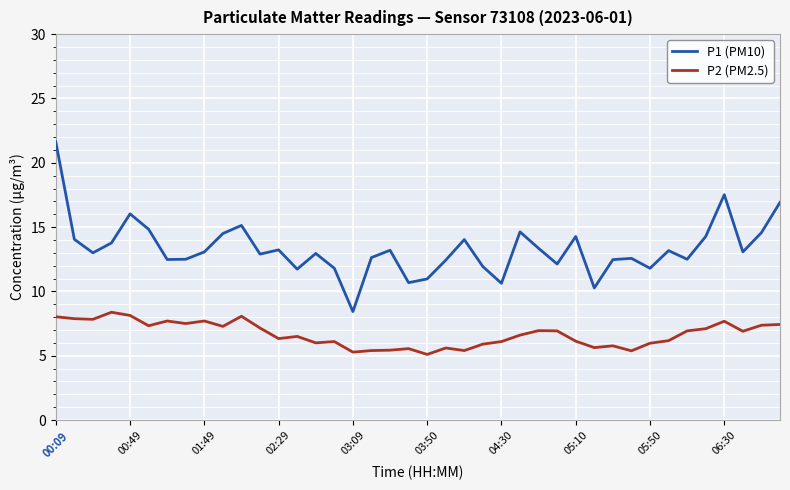

Rank the series by their maximum value, from lowest to highest.

P2 (PM2.5), P1 (PM10)